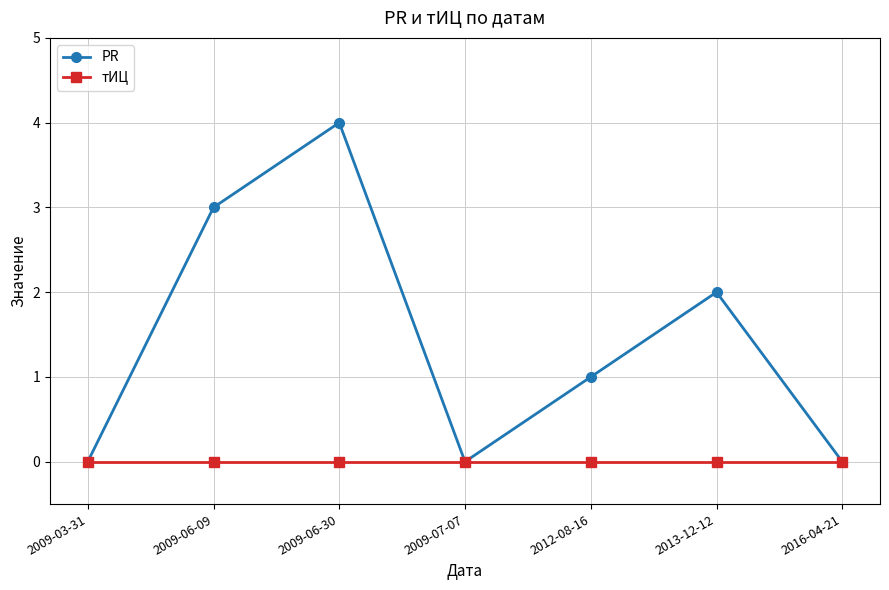

What position from the right is 2013-12-12?

2